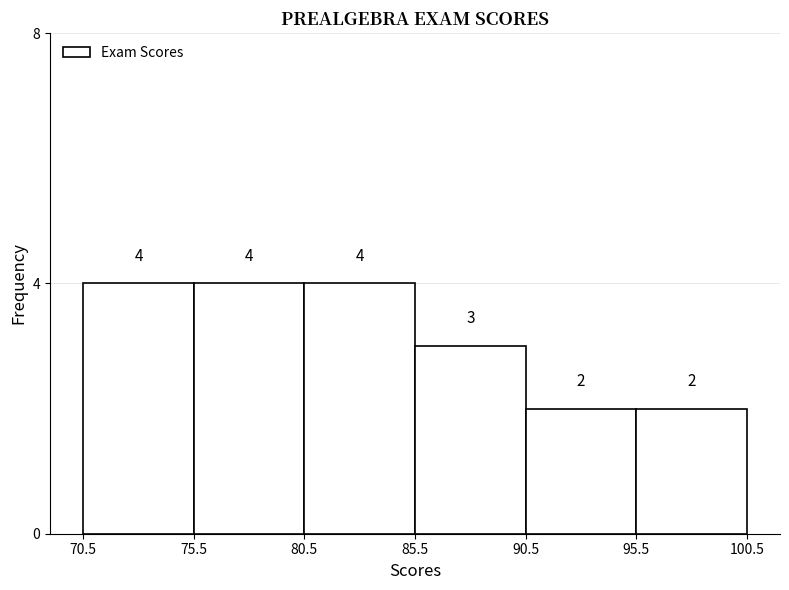

What is the height of the bar covering 90.5 to 95.5 on the x-axis?

2